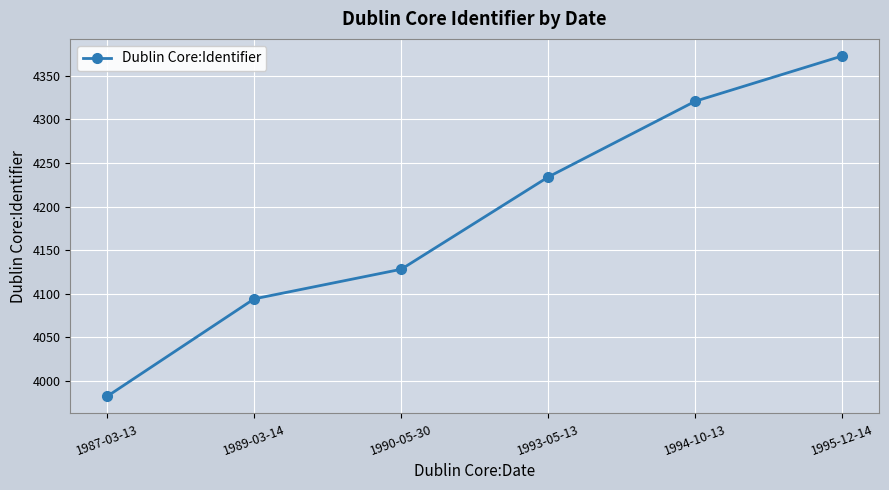

Rank the categories by value from lowest to highest.

1987-03-13, 1989-03-14, 1990-05-30, 1993-05-13, 1994-10-13, 1995-12-14